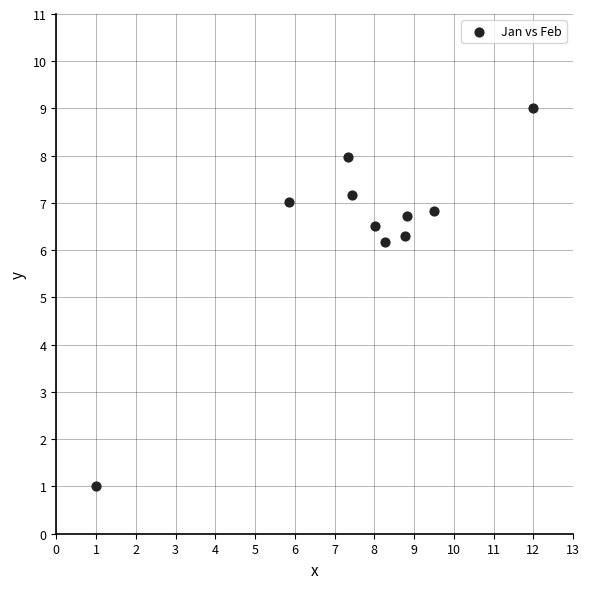

What is the range of X values (max minus min)?

11.0